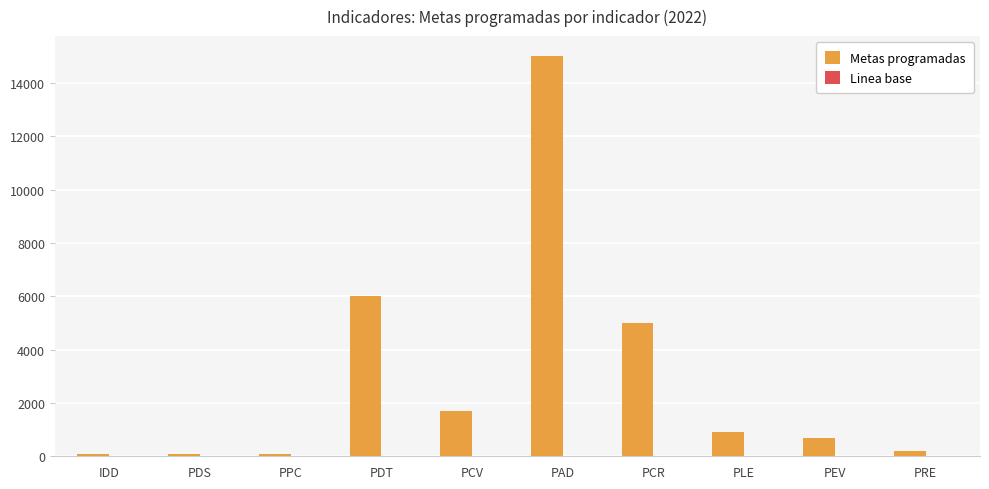

The value at PLE is 900.0. True or false?

True